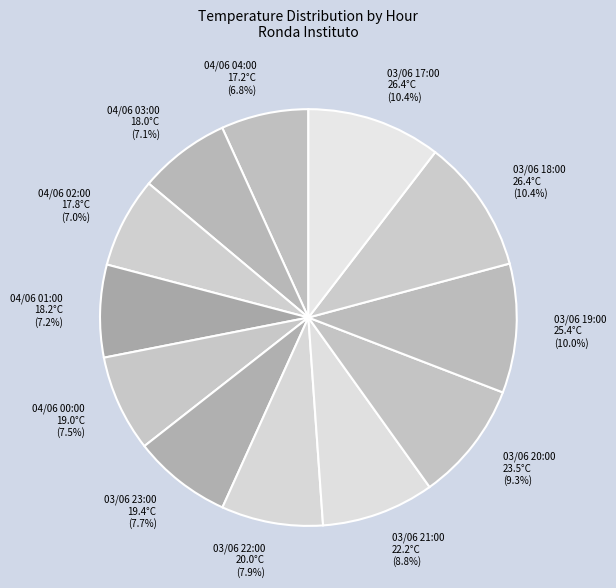

Is there a majority slice in this chart?

No